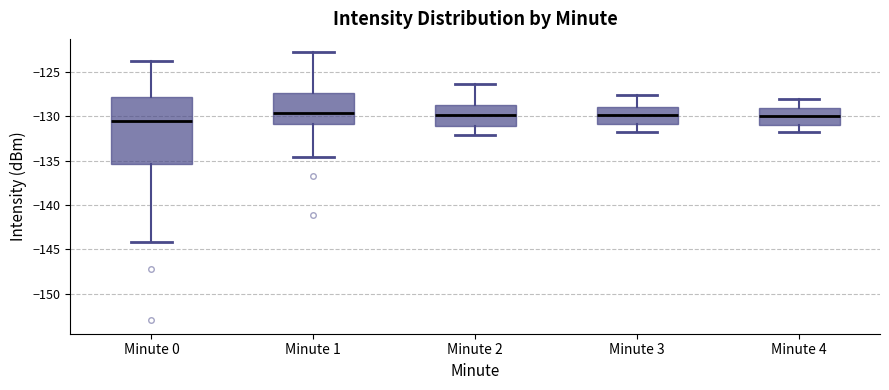

Which box is the tallest, from its lower edge to its upper edge?

Minute 0